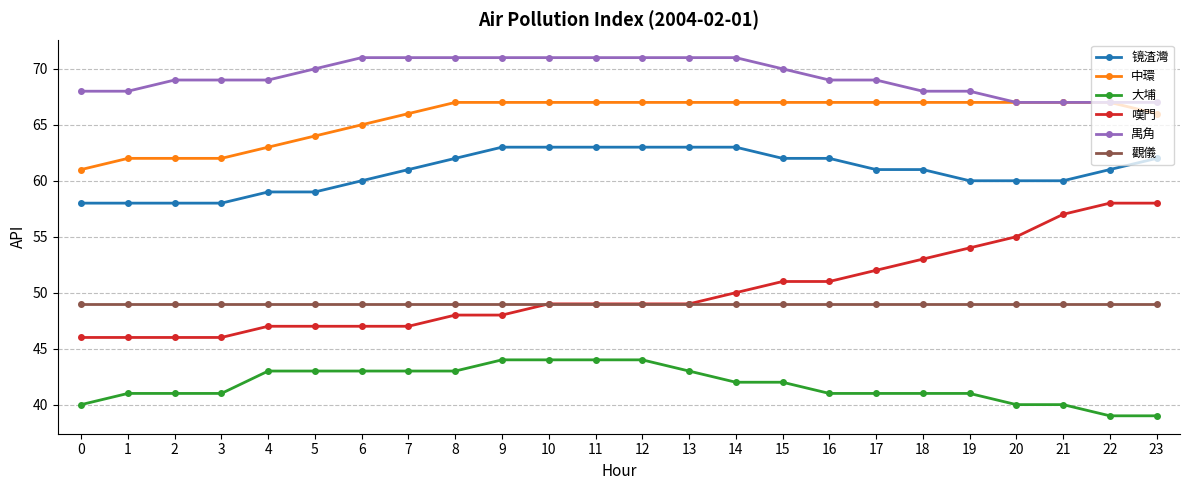

Which series has the largest total across all categories?

禺角